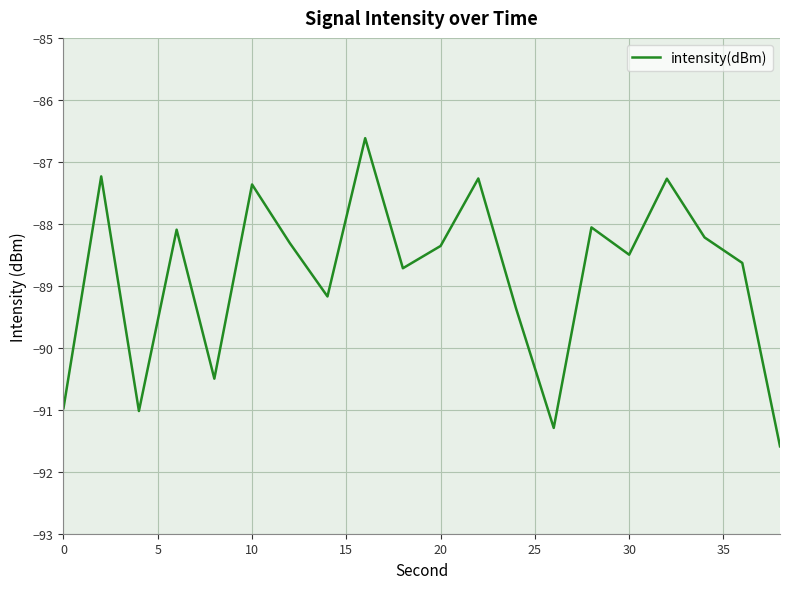

What is the difference between the maximum and minimum values?

5.0